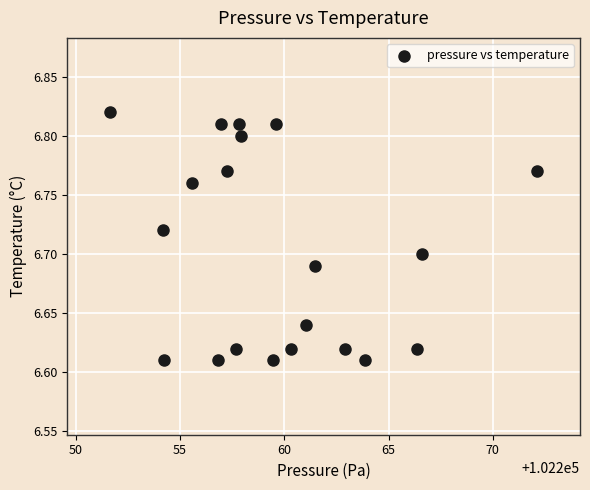

What is the range of X values (max minus min)?

20.5